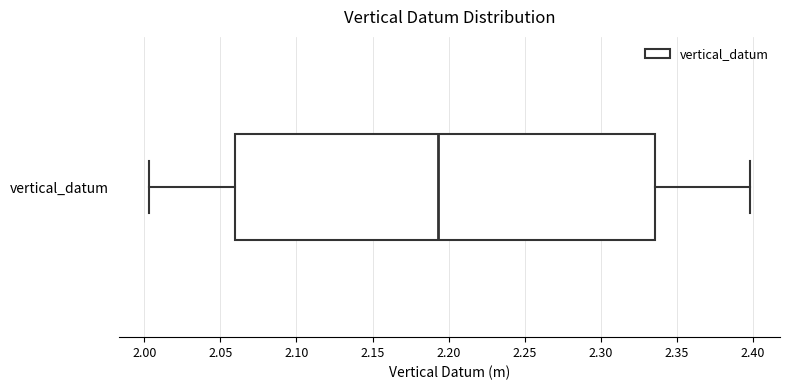

Where does the left whisker of the box for vertical_datum end on the x-axis? The values are not printed on the chart, so give them approximately, as read against the axis.

2.005